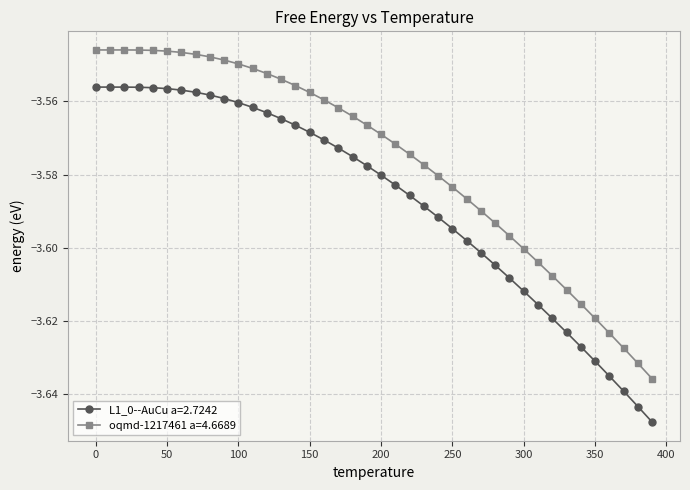

What is the sum of all L1_0--AuCu a=2.7242 values?

-143.5